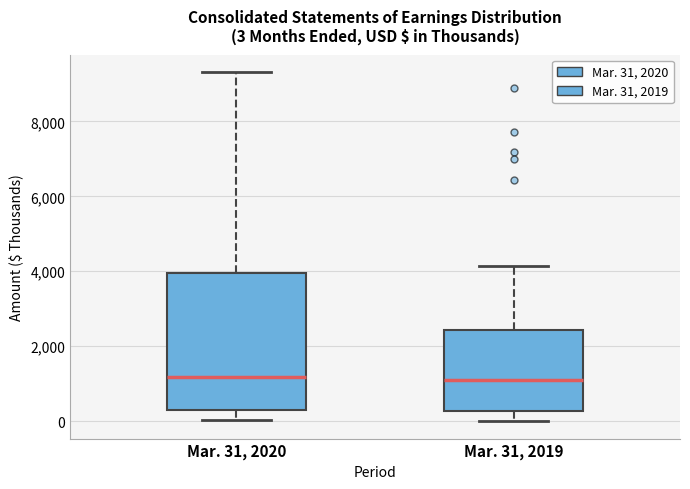

Comparing the boxes themselves (not the whiskers), which one is the tallest?

Mar. 31, 2020